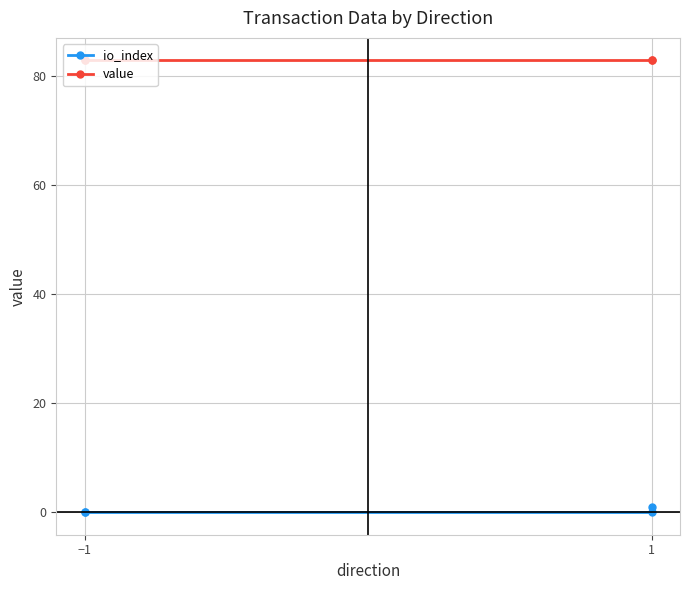

How many lines are shown in the chart?

2